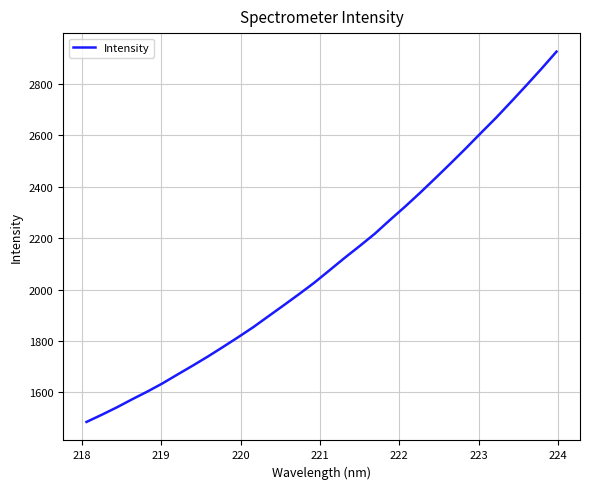

What is the minimum value shown in the chart?

1485.0